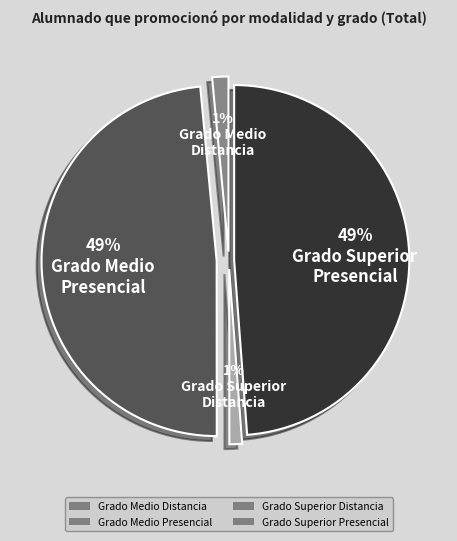

Is the sum of Grado Medio Distancia and Grado Superior Distancia greater than half?

No